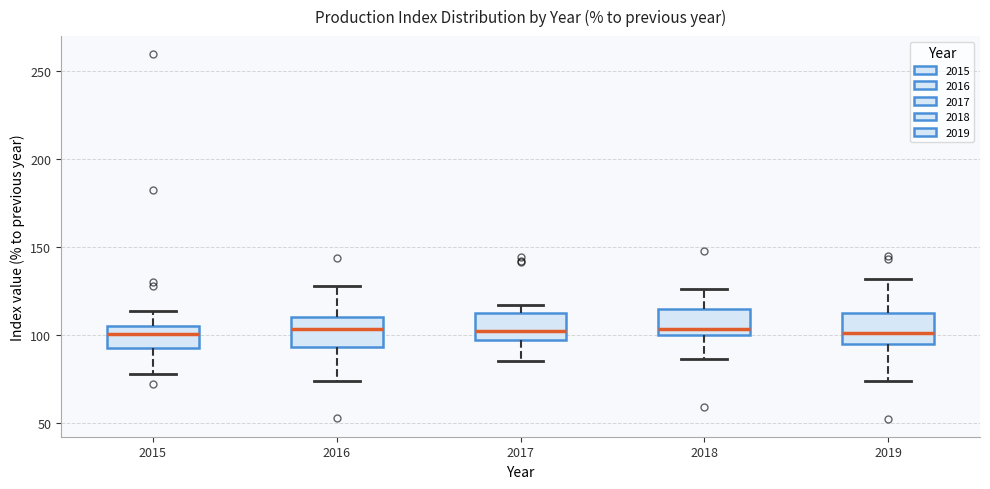

Reading left to right, read every box against the y-axis: the position of its median line, the range the box covers, and the ends of its whiskers. The values are not printed on the chart, so give them approximately, as read against the axis.

2015: median 100, box 95 to 105, whiskers 80 to 115
2016: median 105, box 95 to 110, whiskers 75 to 130
2017: median 100, box 95 to 110, whiskers 85 to 115
2018: median 105, box 100 to 115, whiskers 85 to 125
2019: median 100, box 95 to 110, whiskers 75 to 130